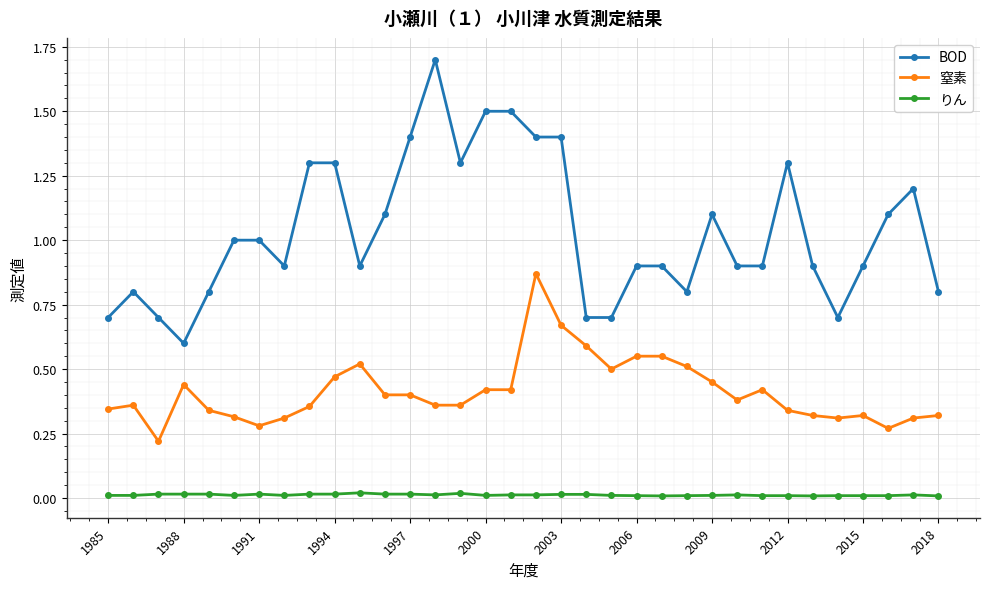

What is the average value of the BOD series?

1.0